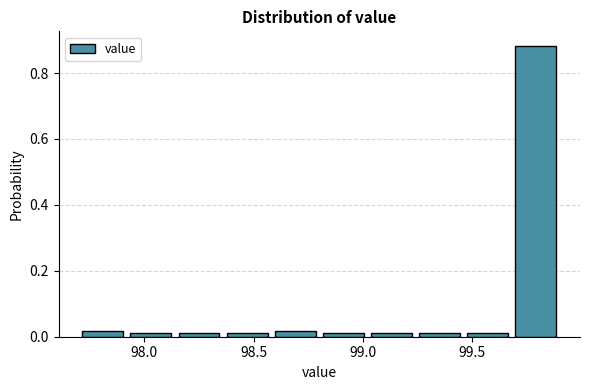

Over which range of the x-axis is the bar tallest?

99.68 to 99.90